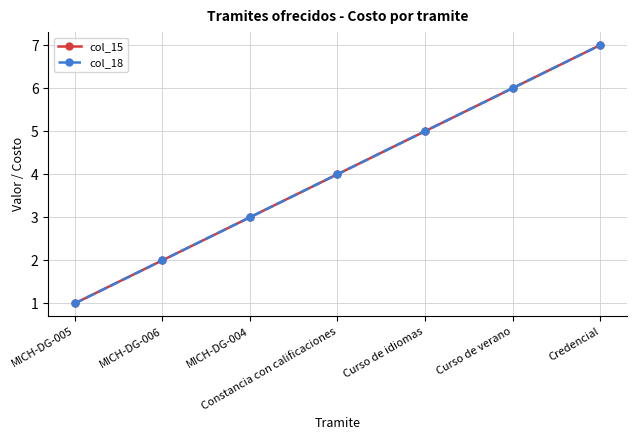

Rank the series at MICH-DG-004 from lowest to highest value.

col_15, col_18